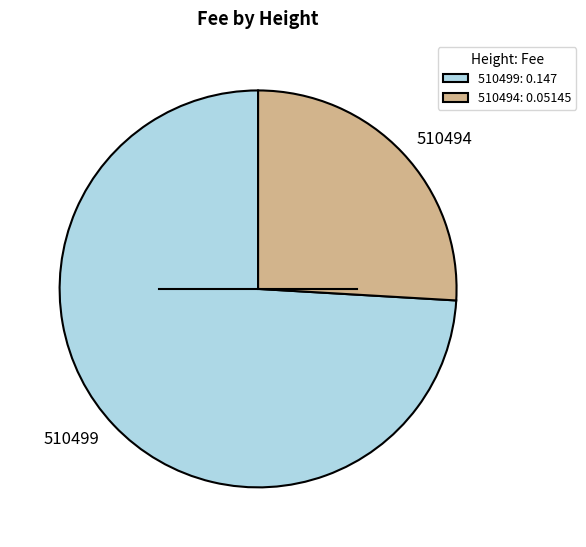

Between 510499 and 510494, which is larger?

510499